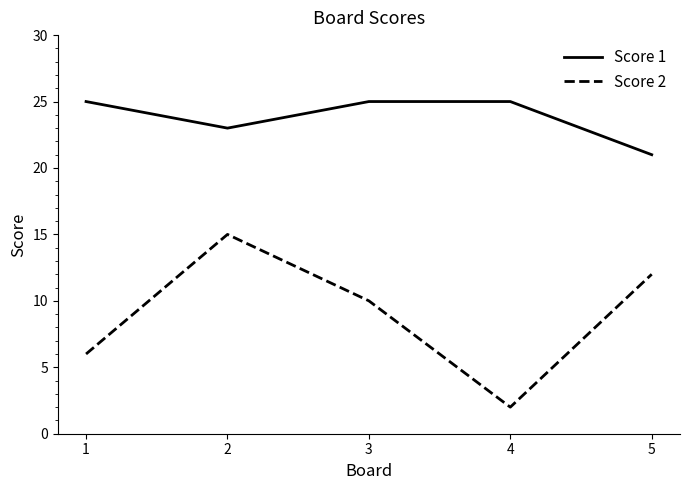

Is this an area chart (filled region under the line)?

No